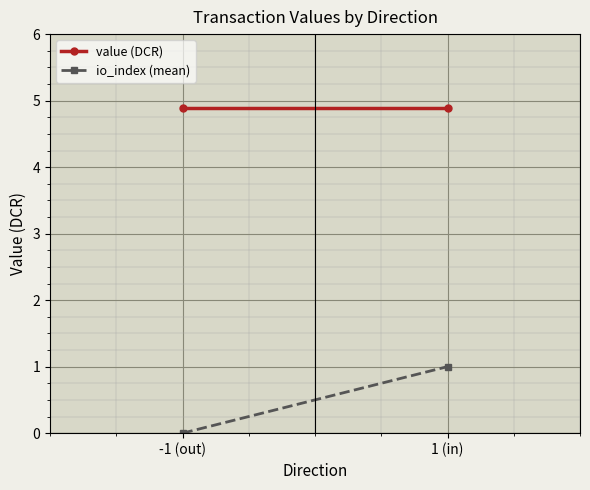

List the series in order of their overall mean, highest first.

value (DCR), io_index (mean)